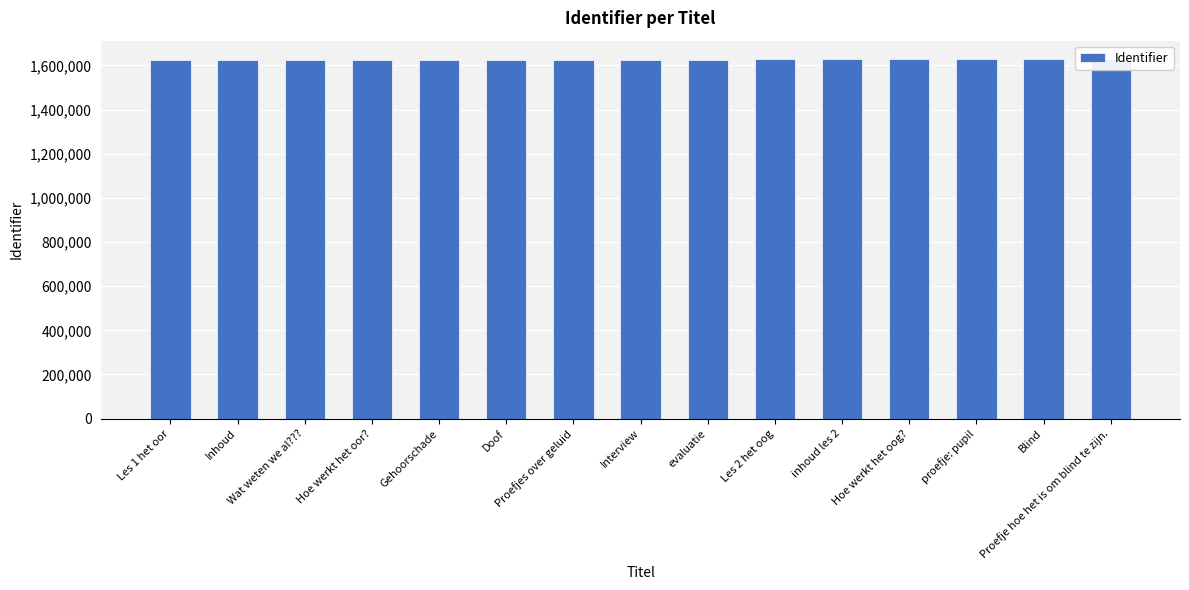

Between Interview and proefje: pupil, which is larger?

proefje: pupil